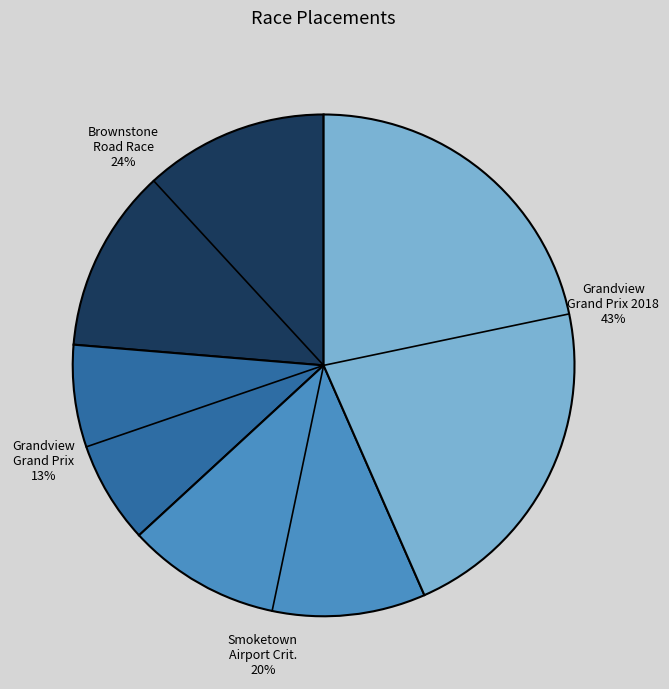

How many segments does this pie chart have?

4